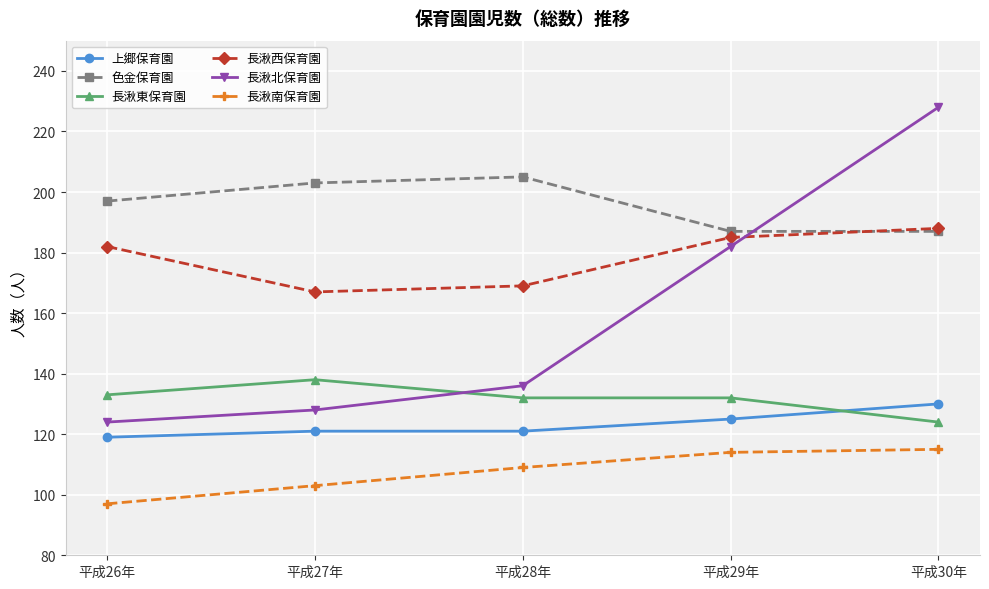

What is the label of the 3rd point from the left?

平成28年